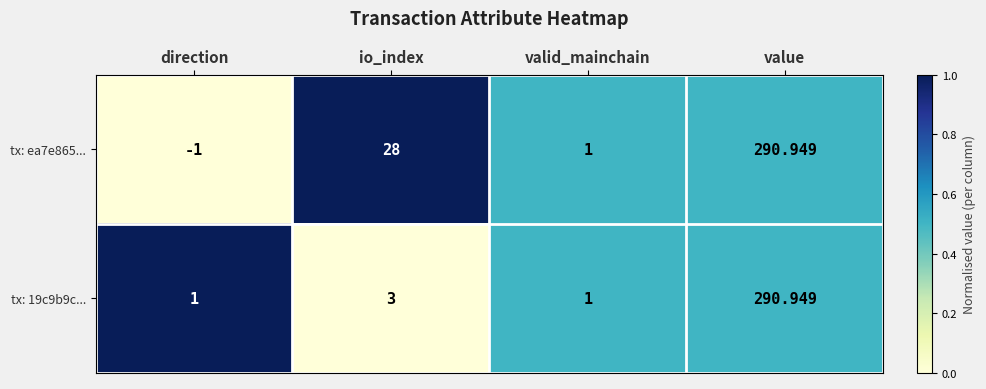

Rank the categories by tx: ea7e865... value from highest to lowest.

value, io_index, valid_mainchain, direction